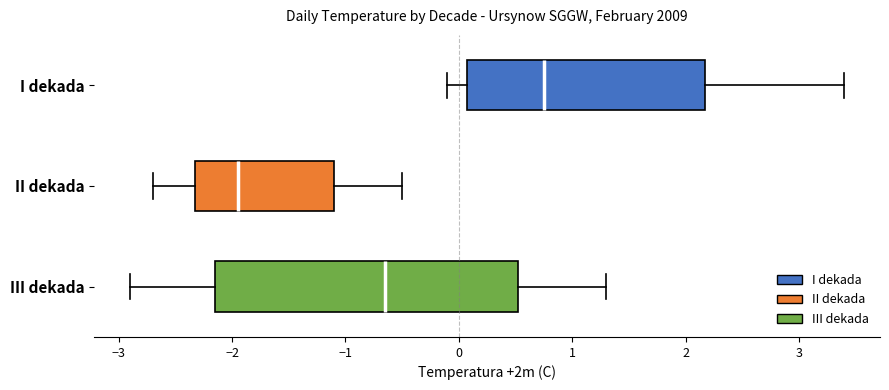

Which box's median line is the furthest to the left?

II dekada